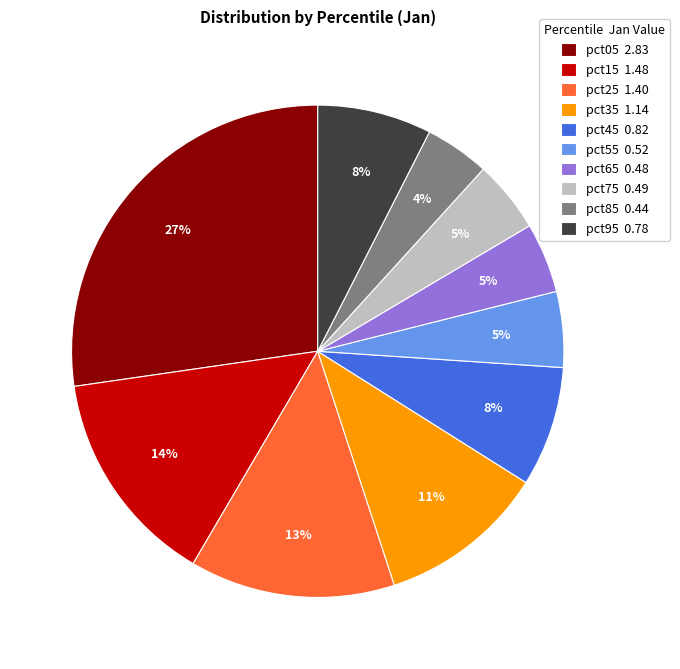

How many segments does this pie chart have?

10